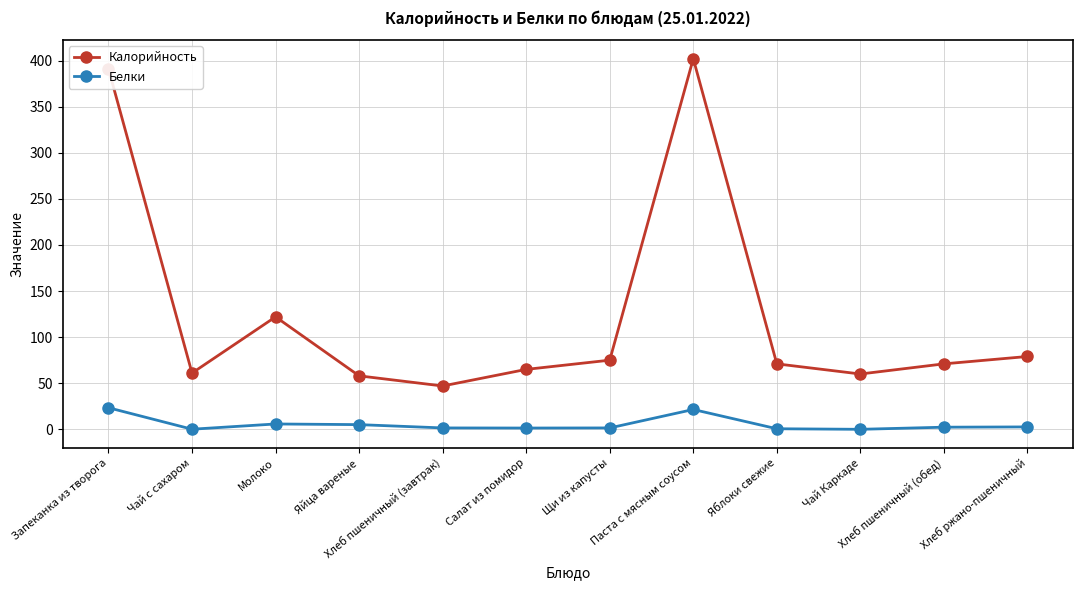

True or false: Калорийность and Белки intersect in this chart.

False